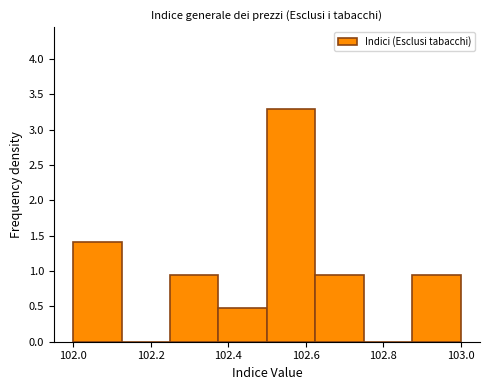

Reading left to right, transcribe this chart: for each bar, give the range it covers on the x-axis and its height. Neither the bar edges nor the heights are printed on the chart, so give them approximately, as read against the axes.

102.000 to 102.125: 1.40
102.125 to 102.250: 0
102.250 to 102.375: 0.95
102.375 to 102.500: 0.45
102.500 to 102.625: 3.30
102.625 to 102.750: 0.95
102.750 to 102.875: 0
102.875 to 103.000: 0.95